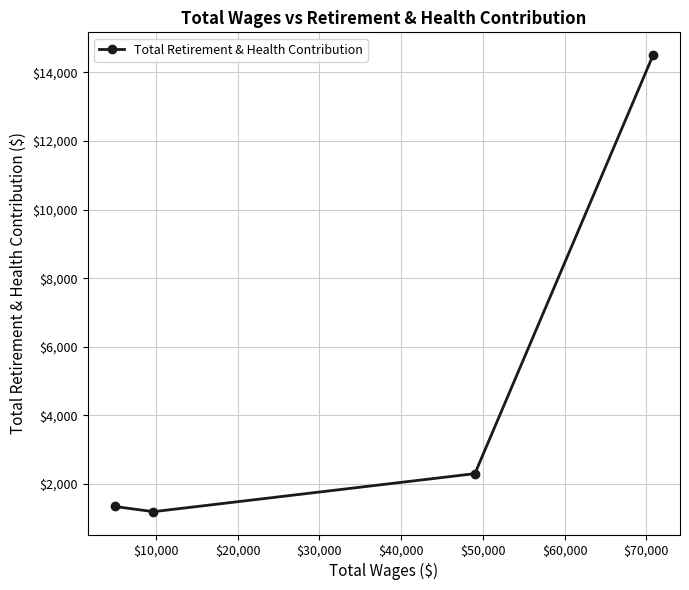

What is the value of the 4th point from the left?

14500